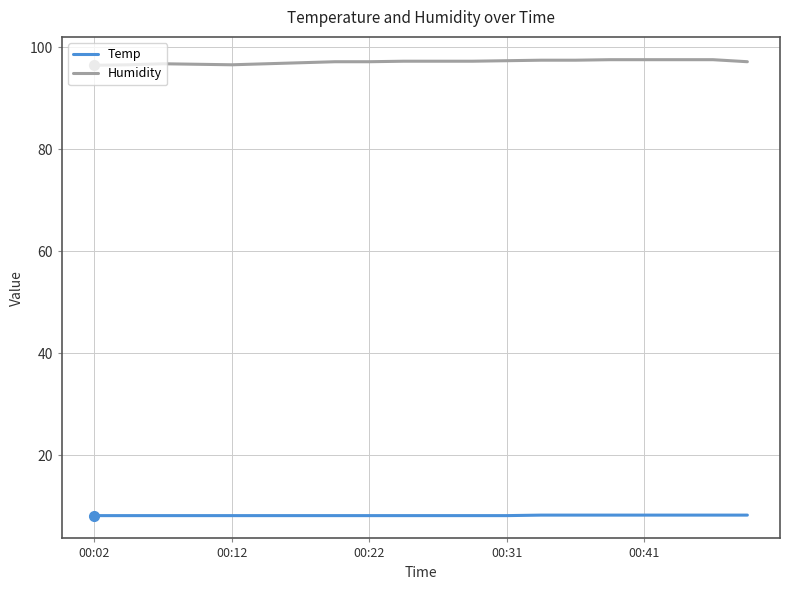

What is the lowest value of the Temp series?

8.2